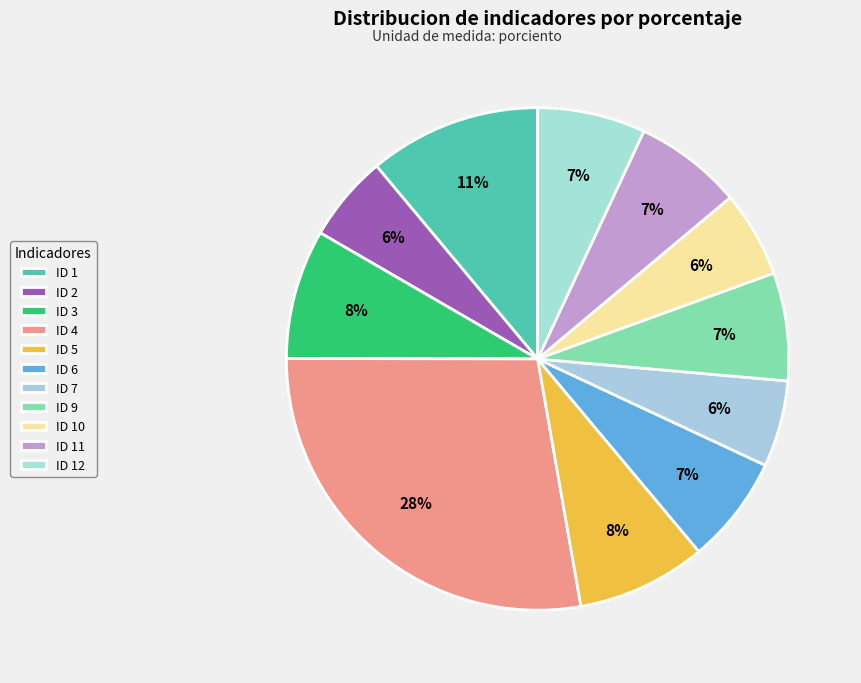

Between ID 12 and ID 5, which is larger?

ID 5